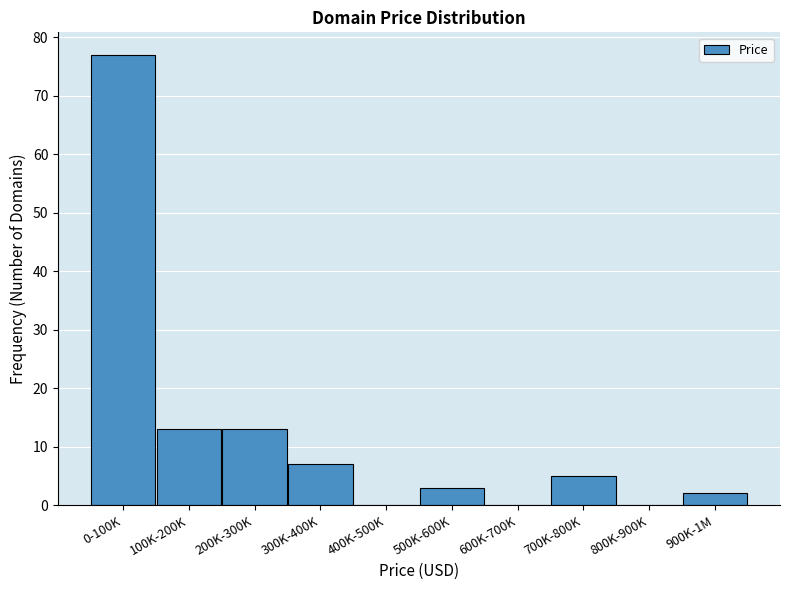

Reading left to right, transcribe all the data shown in this chart.

0-100K=77	100K-200K=13	200K-300K=13	300K-400K=7	400K-500K=0	500K-600K=3	600K-700K=0	700K-800K=5	800K-900K=0	900K-1M=2